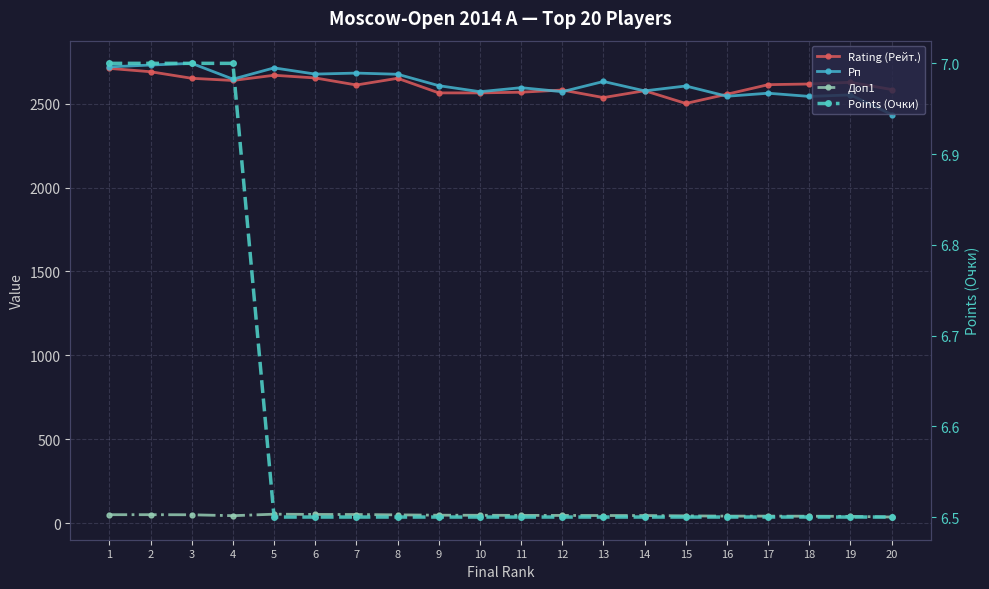

What is the sum of all Доп1 values?

926.0